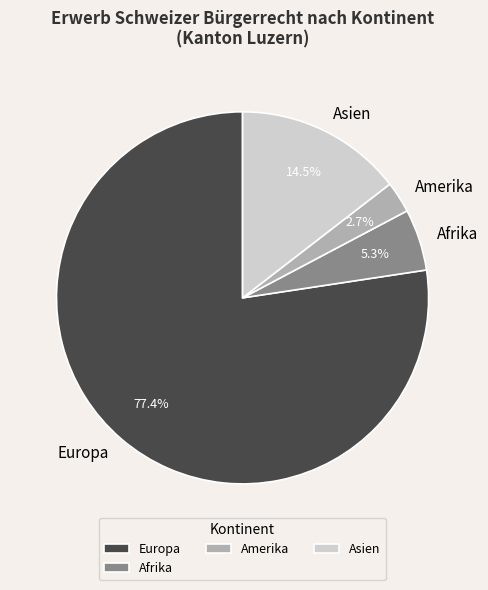

To the nearest percent, what percentage of the pie is Amerika?

3%